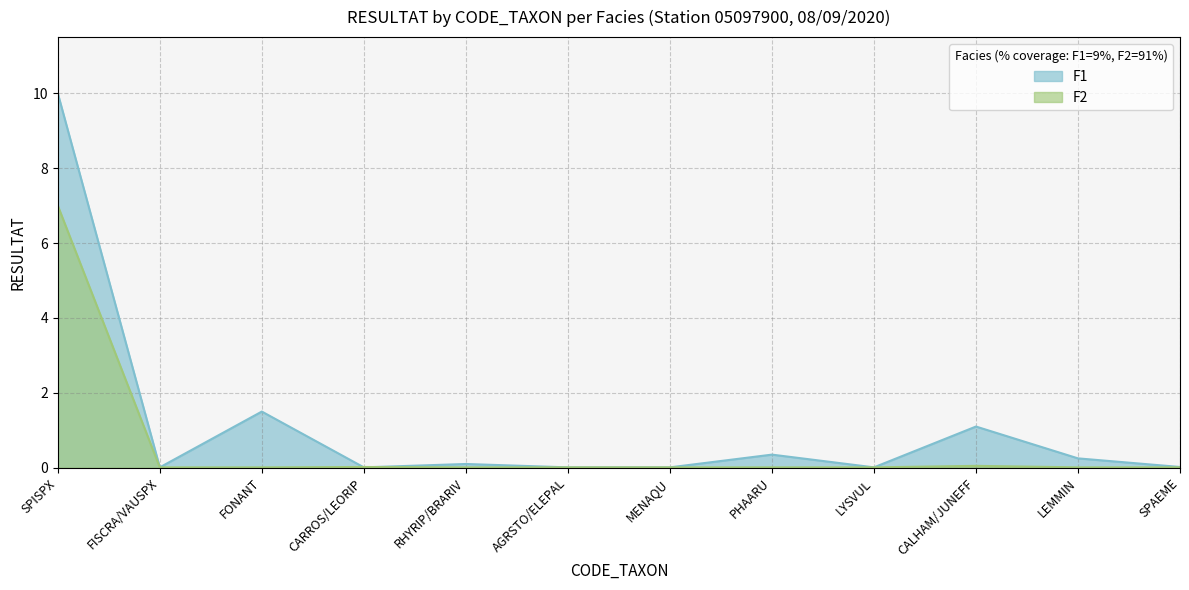

Reading right to left, what are all the values shown in this chart?

F1: 0.0	0.2	1.1	0.0	0.3	0.0	0.0	0.1	0.0	1.5	0.0	10.0
F2: 0.0	0.0	0.1	0.0	0.0	0.0	0.0	0.0	0.0	0.0	0.0	7.0